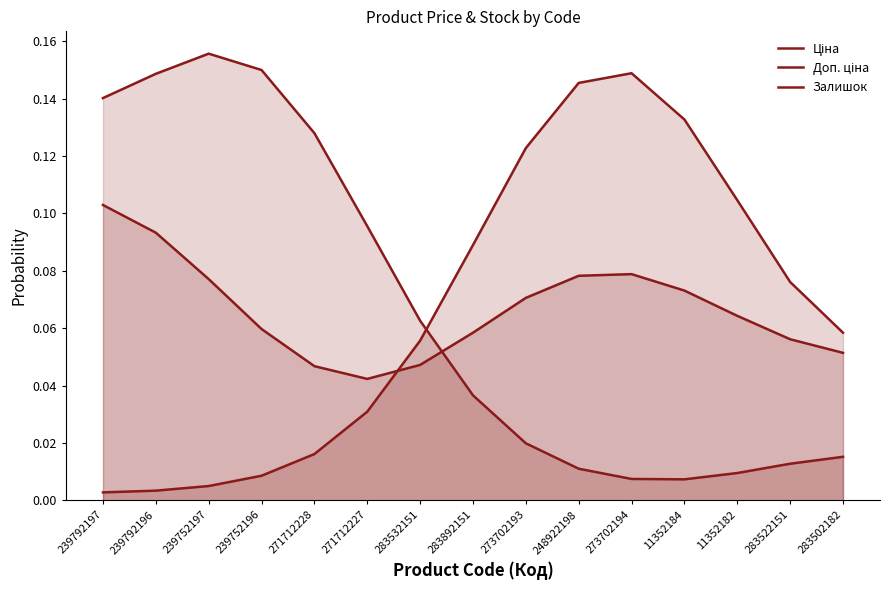

In Залишок, how many points are lower than both neighbors (excluding endpoints)?

1